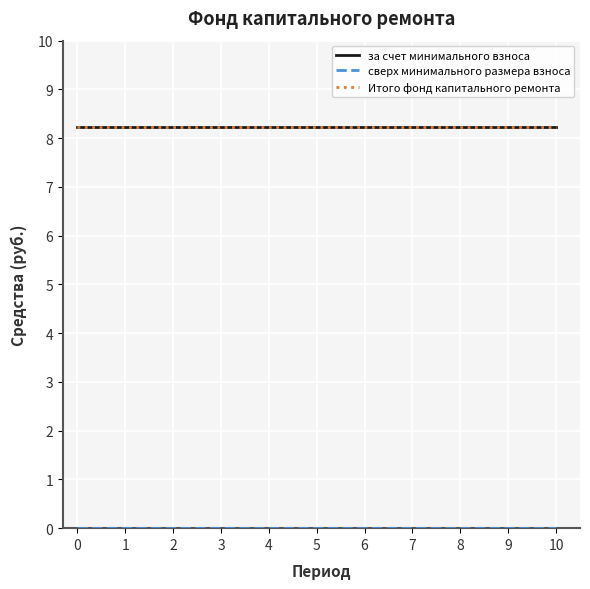

Does the chart have visible grid lines?

Yes